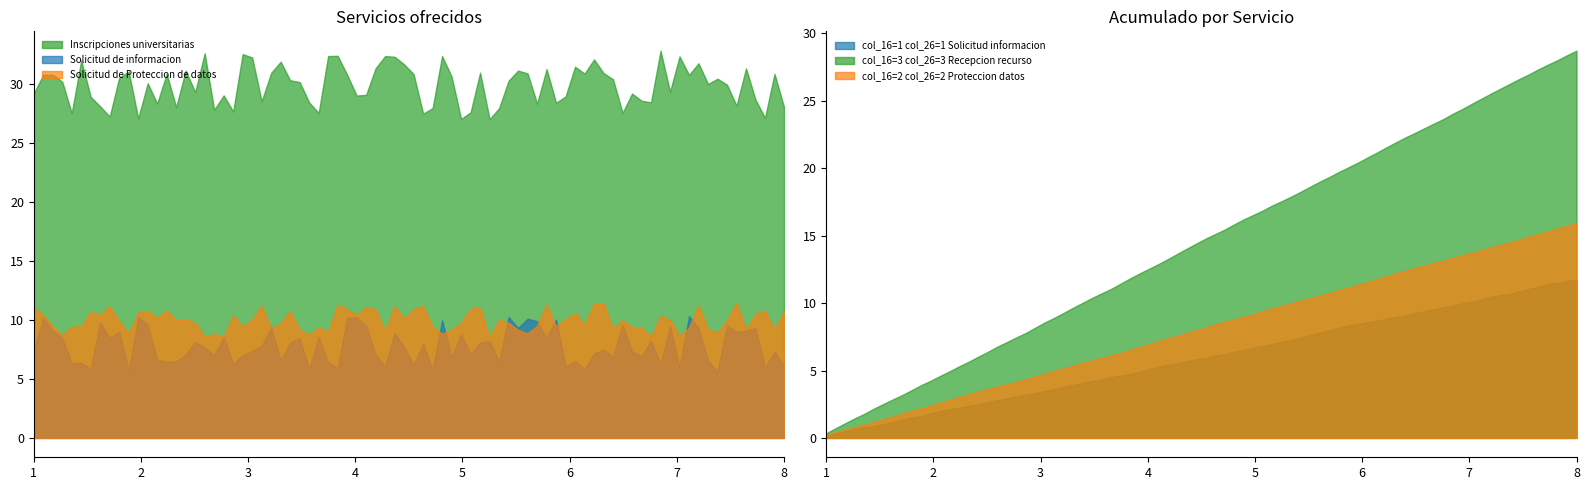

True or false: Solicitud de Proteccion de datos has more than 2 points higher than both neighbors.

True